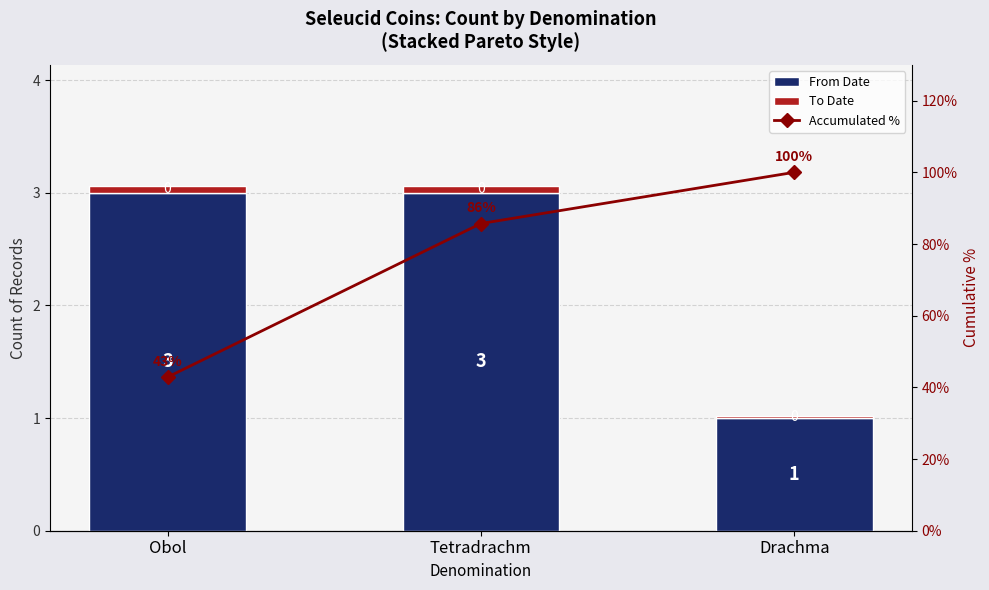

What is the label of the 2nd bar from the right?

Tetradrachm